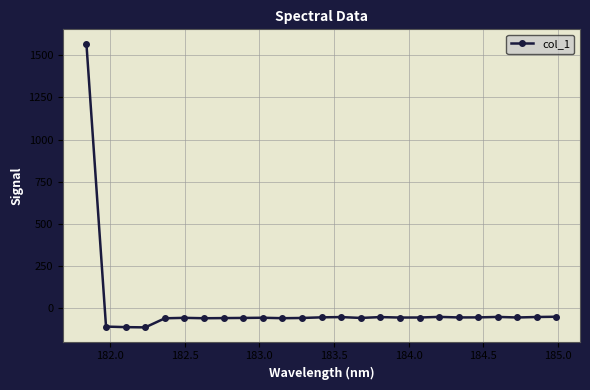

What is the sum of all values?

108.4